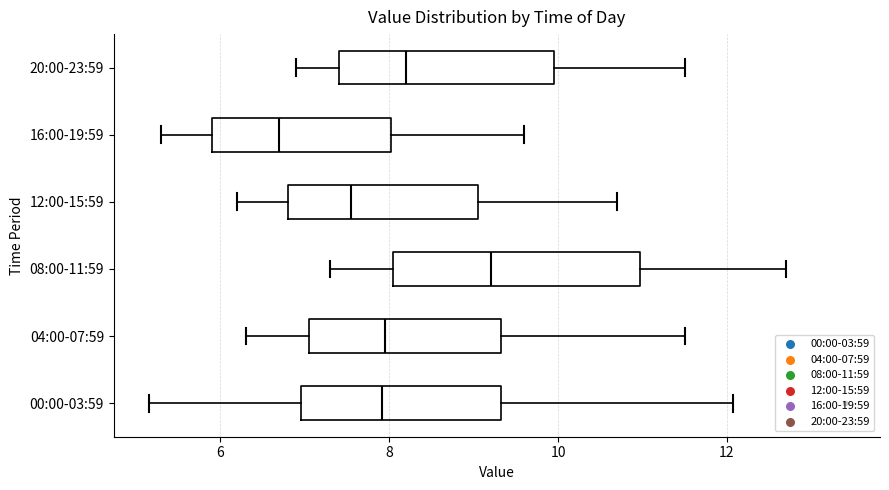

Which box has the furthest to the right median line?

08:00-11:59